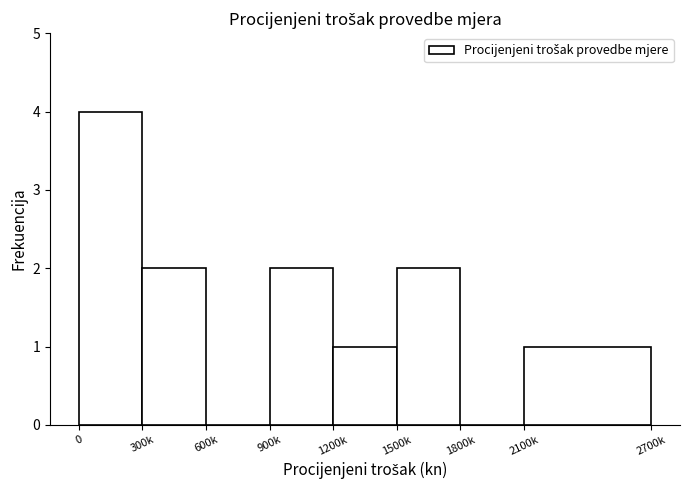

Reading right to left, transcribe all the data shown in this chart.

2100k=1	1800k=0	1500k=2	1200k=1	900k=2	600k=0	300k=2	0=4